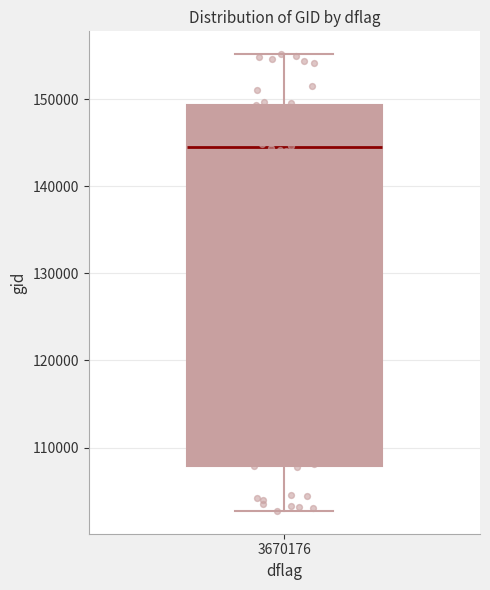

Transcribe this box plot: give where the median line is, the range the box spans, and where the two whiskers end, as read against the y-axis. The values are not printed on the chart, so give them approximately, as read against the axis.

median 145000, box 108000 to 149000, whiskers 103000 to 155000